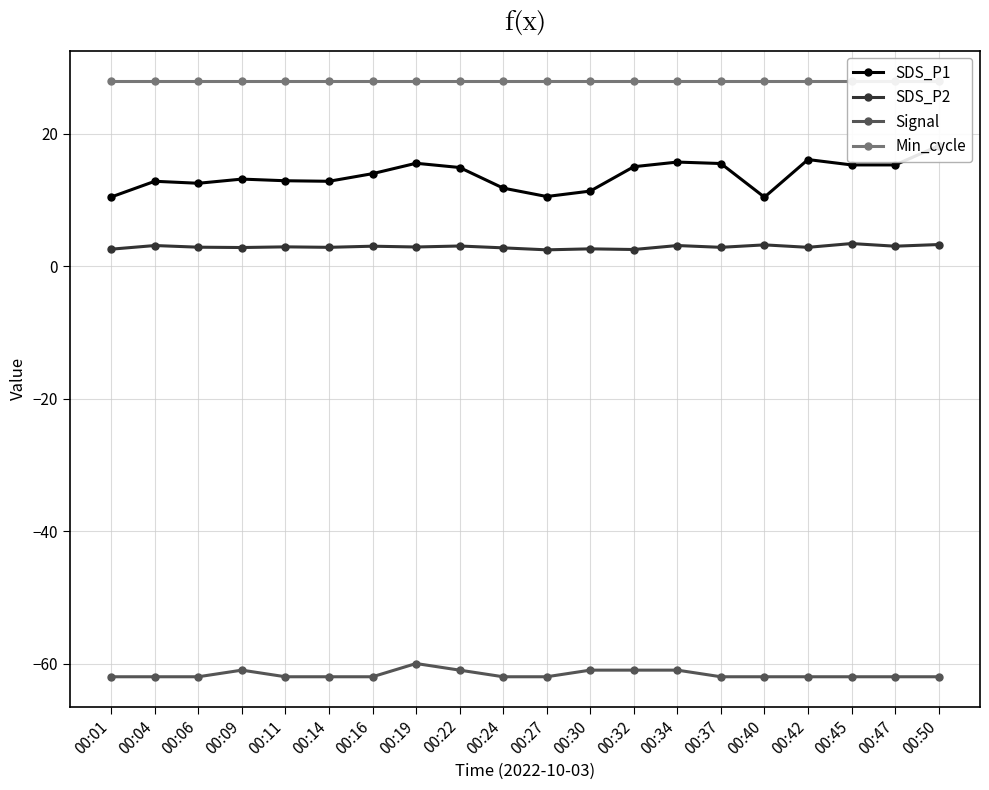

True or false: SDS_P2 and SDS_P1 cross at least once.

False